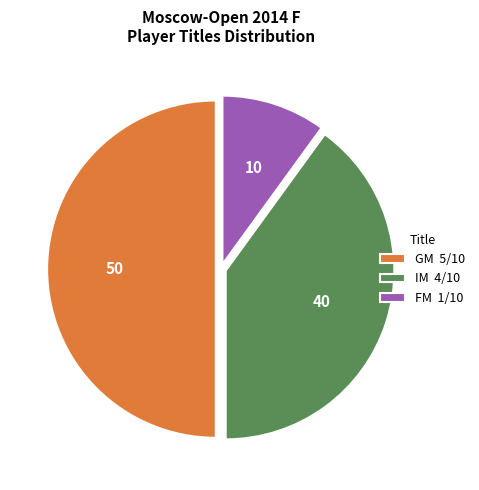

What is the largest slice in the pie chart?

GM